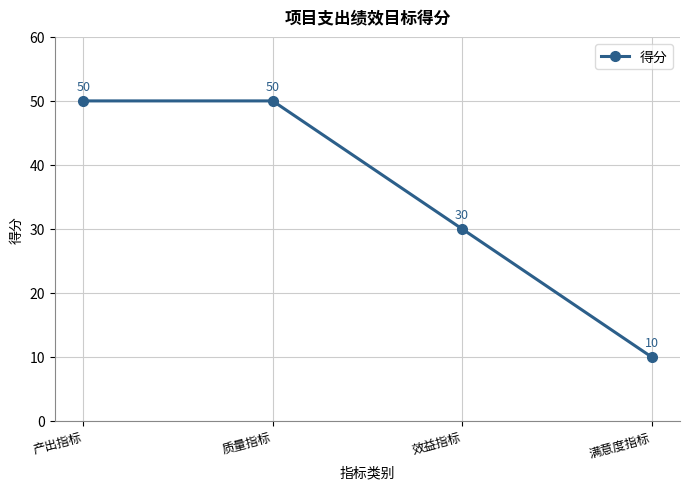

How many values are between 30 and 50?

3